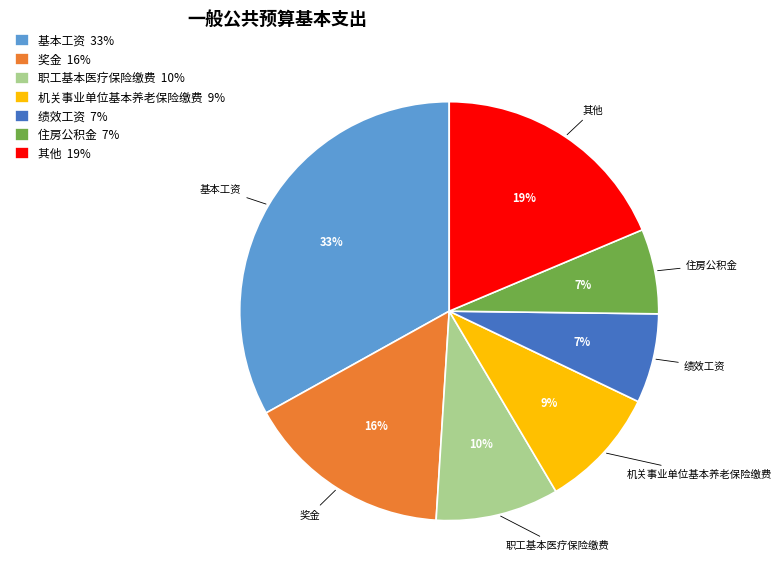

Count the number of slices in the pie.

7